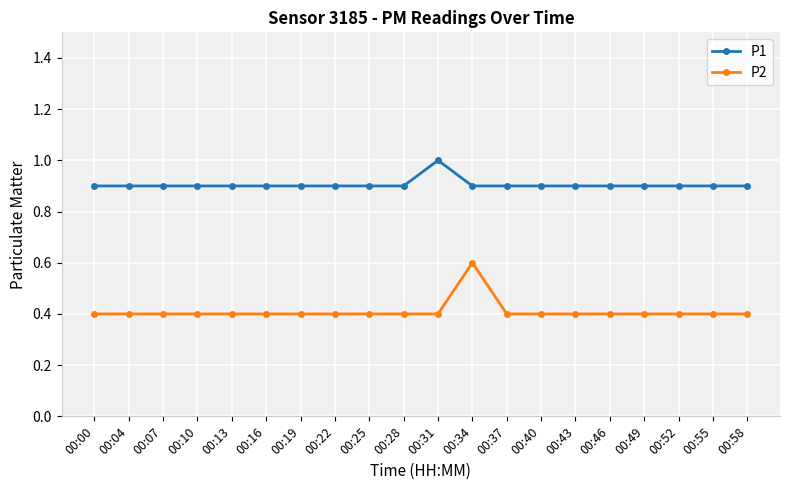

What is the average value of the P1 series?

0.9